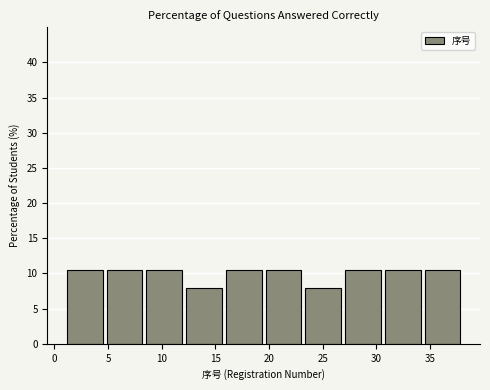

Reading left to right, list every bar in this chart as the range it spans on the x-axis followed by its height. Neither the bar edges nor the heights are printed on the chart, so give them approximately, as read against the axes.

1.0 to 4.7: 10.5
4.7 to 8.4: 10.5
8.4 to 12.1: 10.5
12.1 to 15.8: 8.0
15.8 to 19.5: 10.5
19.5 to 23.2: 10.5
23.2 to 26.9: 8.0
26.9 to 30.6: 10.5
30.6 to 34.3: 10.5
34.3 to 38.0: 10.5